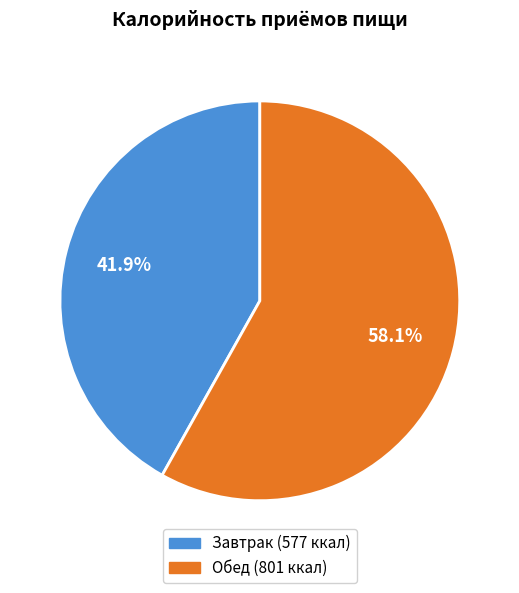

What is the largest slice in the pie chart?

Обед